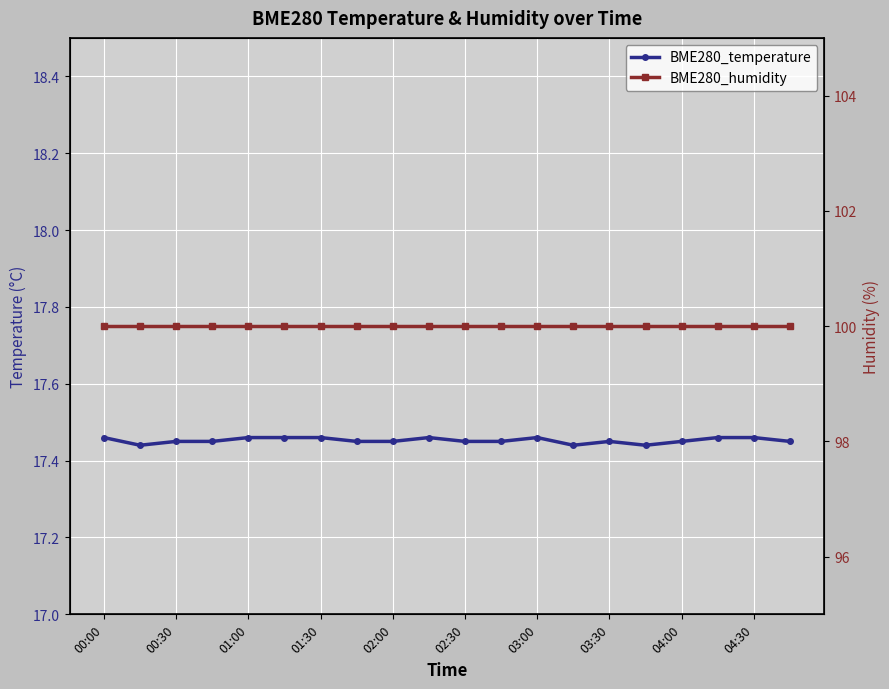

Rank the series by their maximum value, from highest to lowest.

BME280_humidity, BME280_temperature